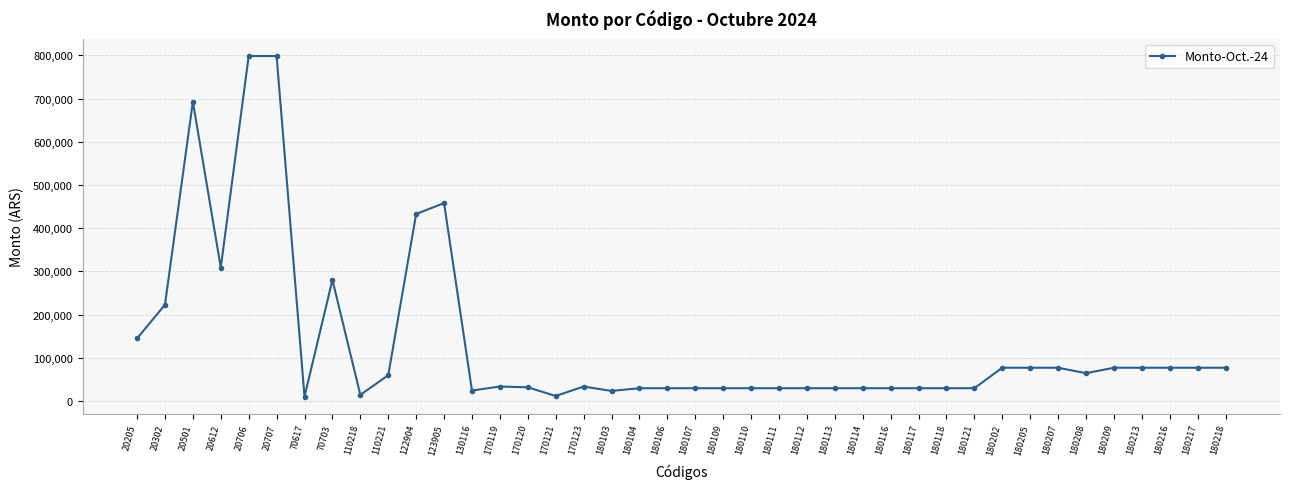

True or false: the data has more than 2 interior local peaks.

True